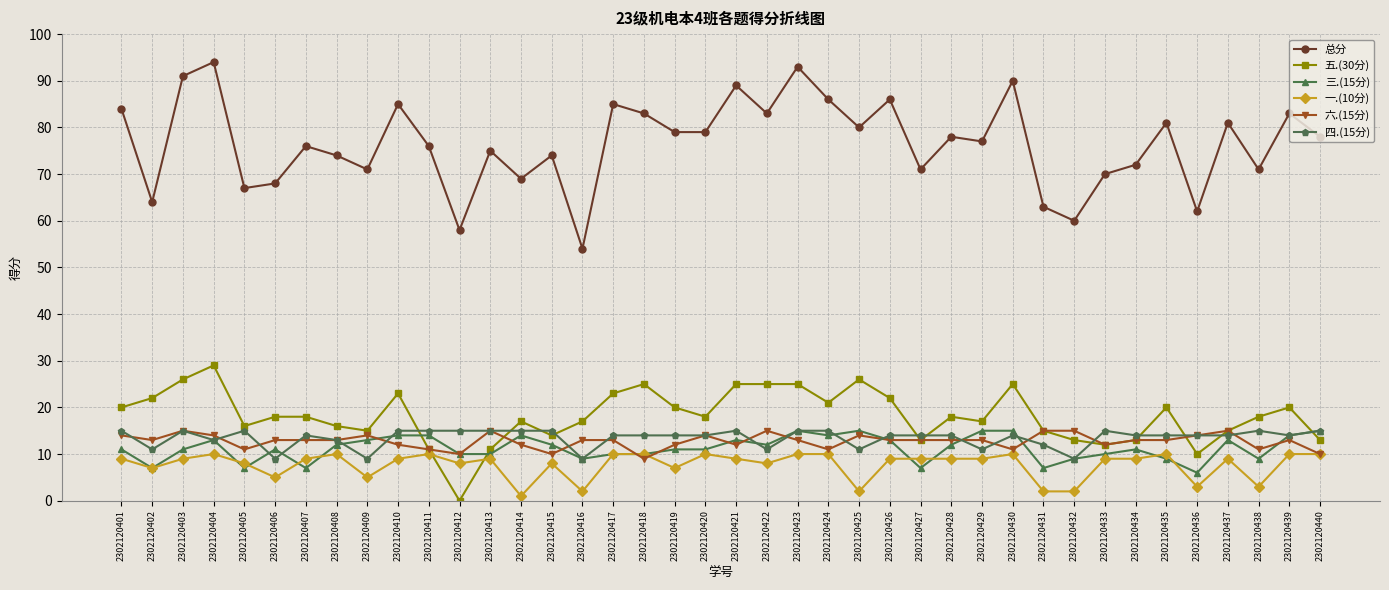

True or false: 一.(10分) has more than 1 points higher than both neighbors.

True